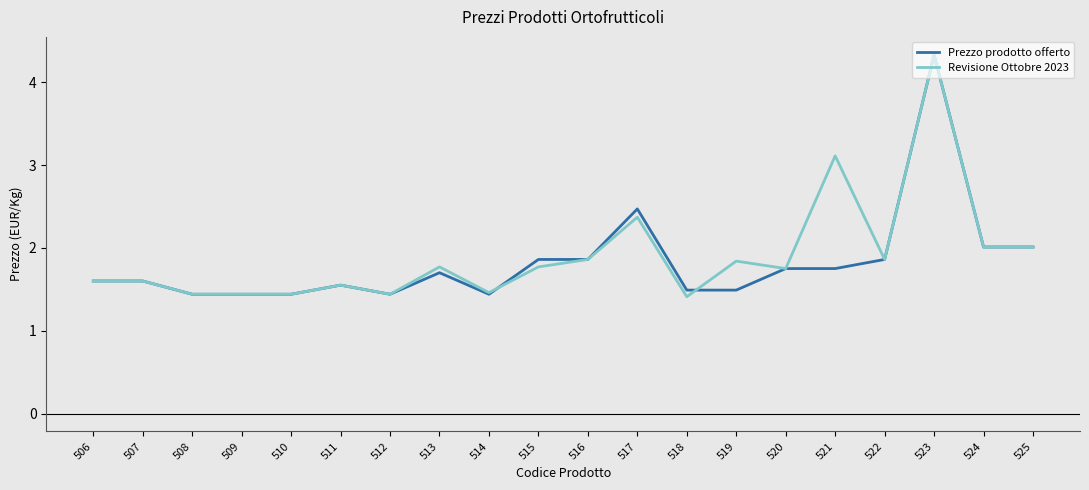

What are all the series names shown in the legend?

Prezzo prodotto offerto, Revisione Ottobre 2023